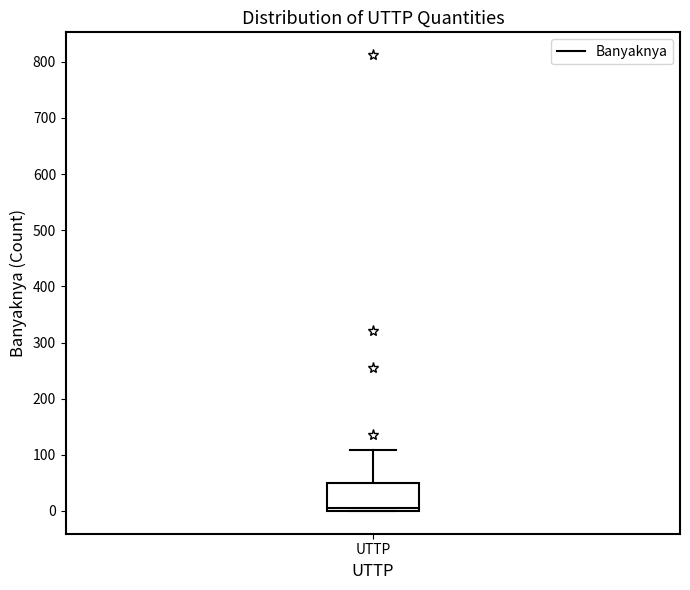

Read this box plot against the y-axis: the position of the median line, the range covered by the box, and the ends of both whiskers. The values are not printed on the chart, so give them approximately, as read against the axis.

median 10, box 0 to 50, whiskers 0 to 110